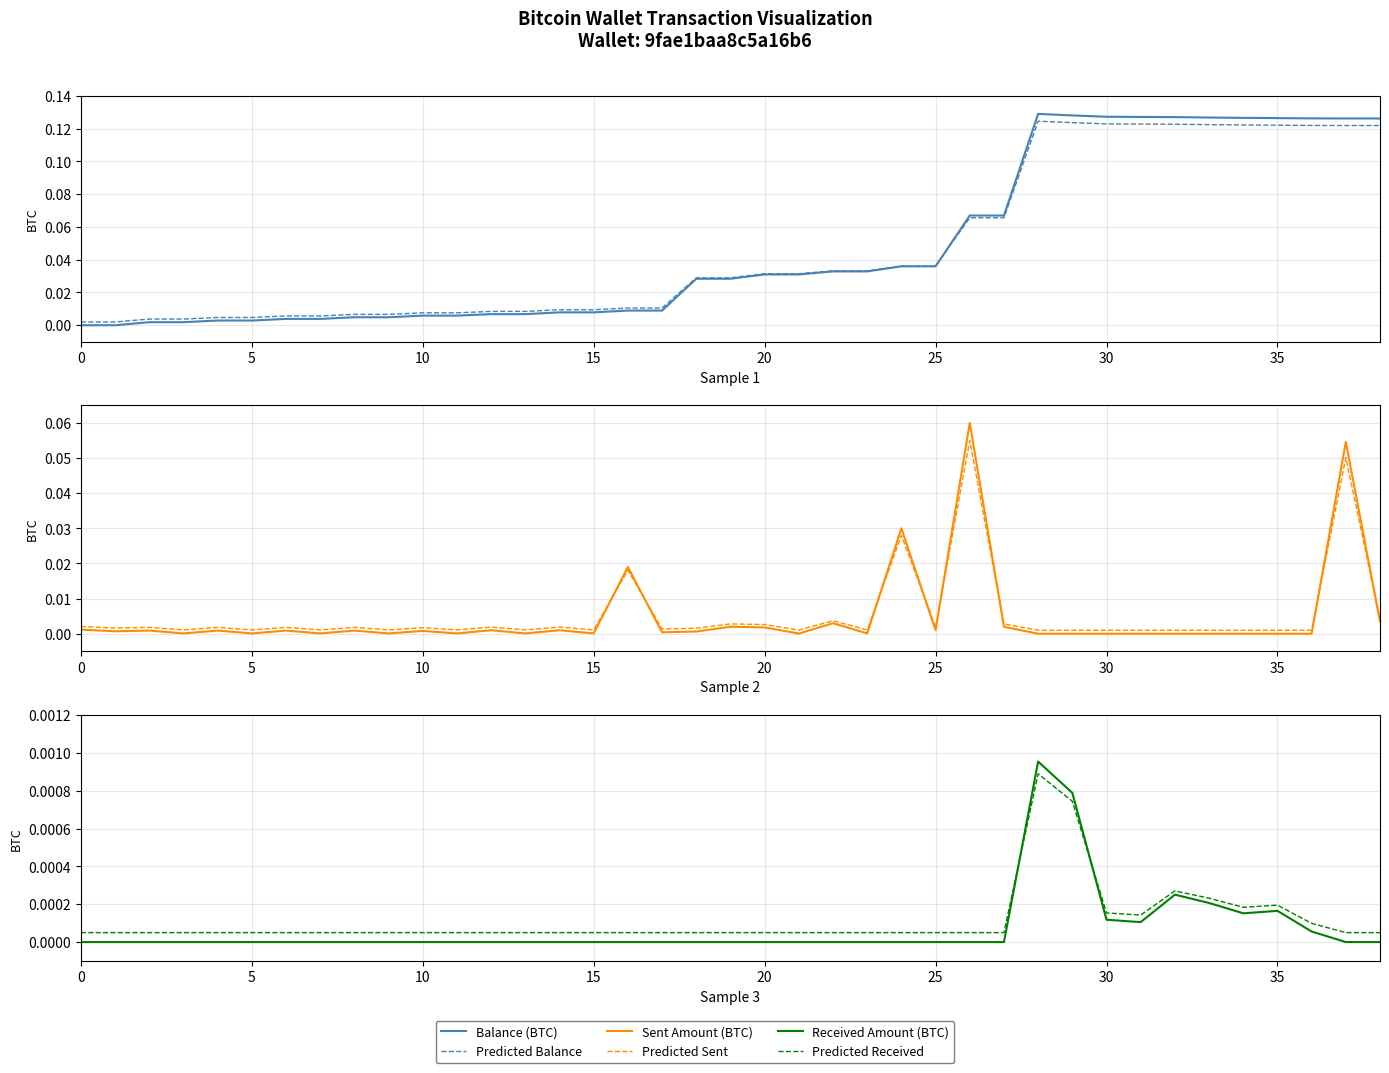

What is the sum of all Sent Amount (BTC) values?

0.2